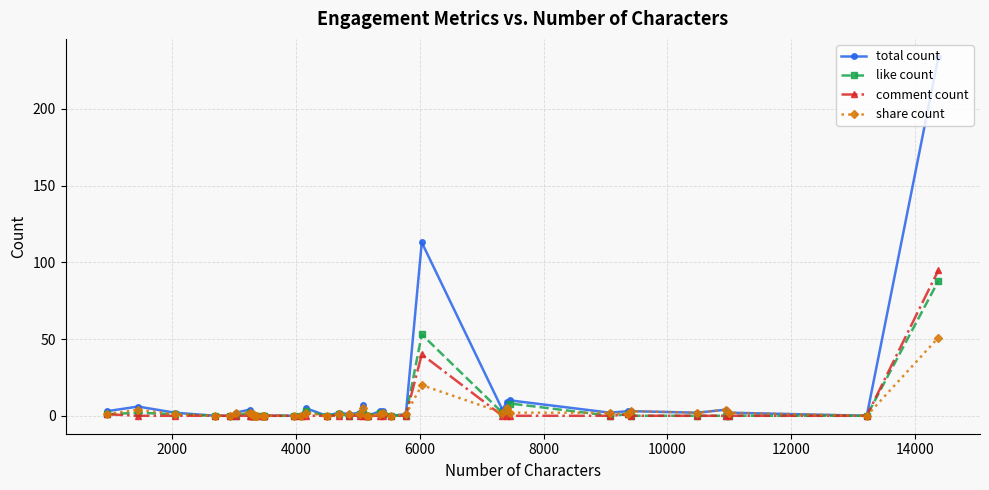

What is the sum of all comment count values?

137